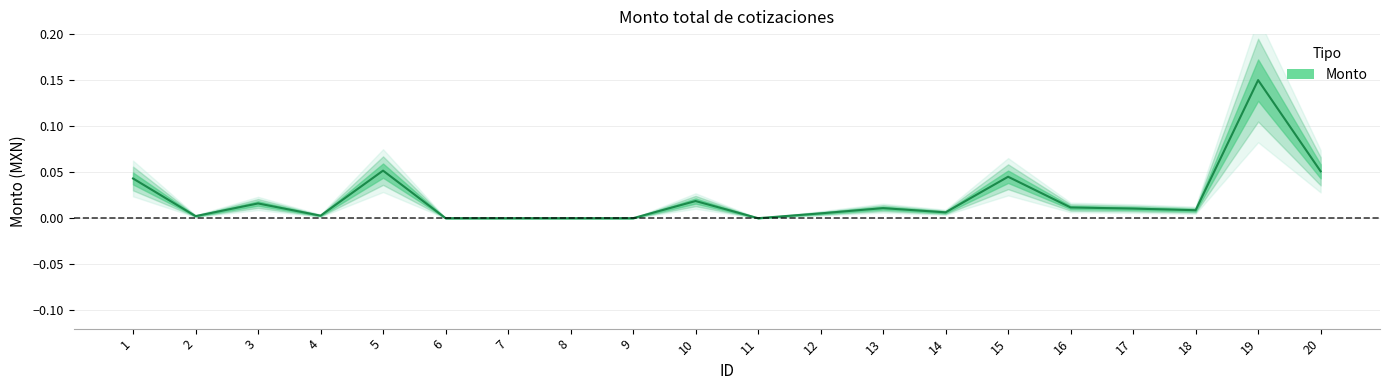

How many values are above zero?

15